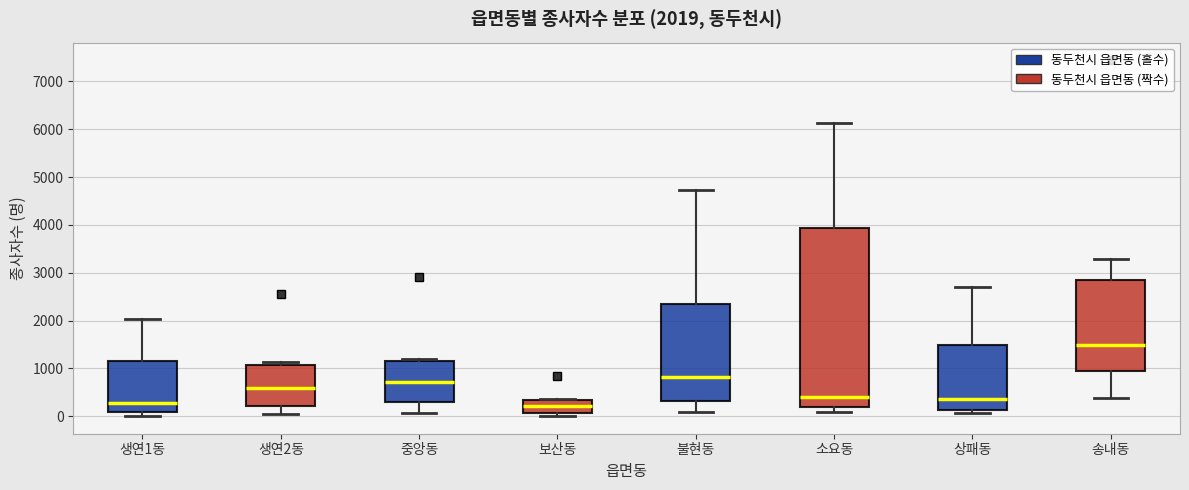

Which box is the tallest, from its lower edge to its upper edge?

소요동